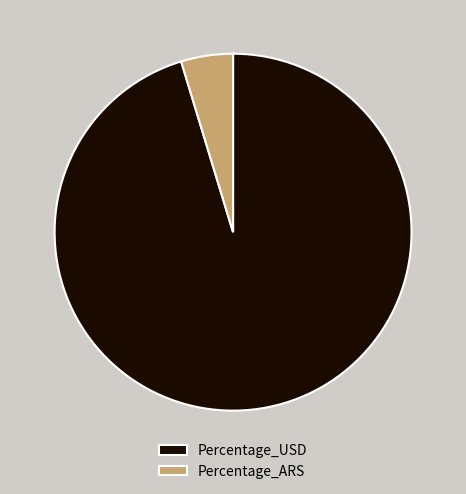

Rank the categories by value from lowest to highest.

Percentage_ARS, Percentage_USD